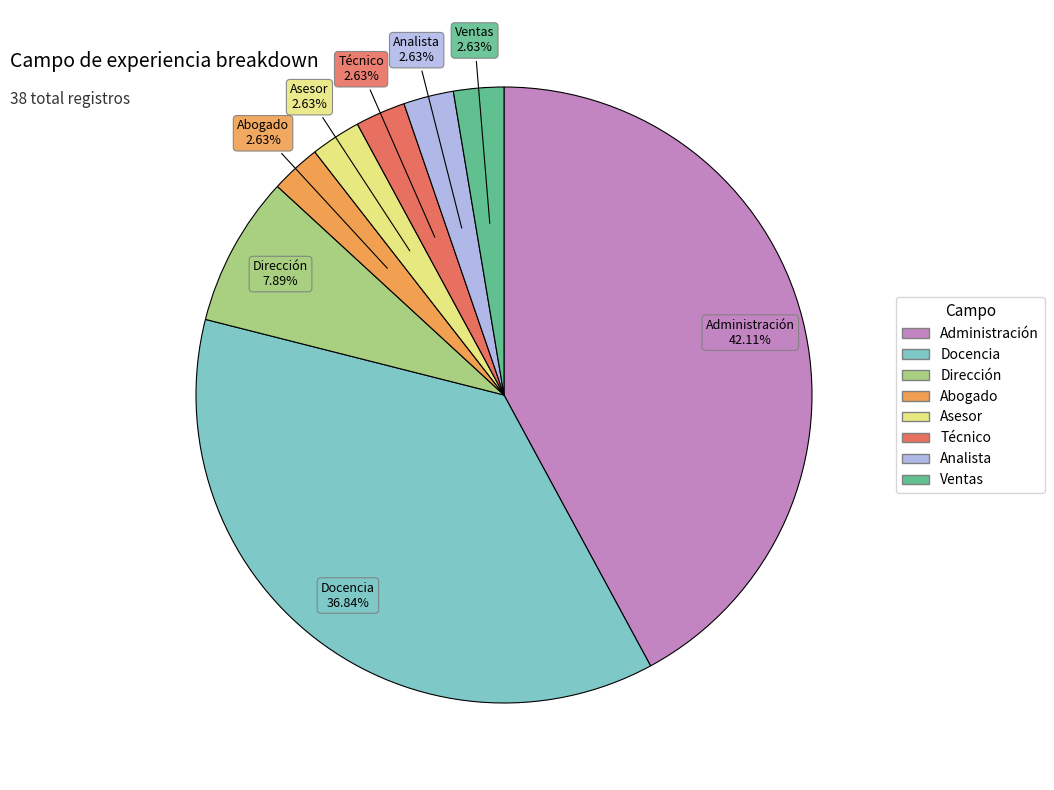

To the nearest percent, what percentage of the pie is Docencia?

37%